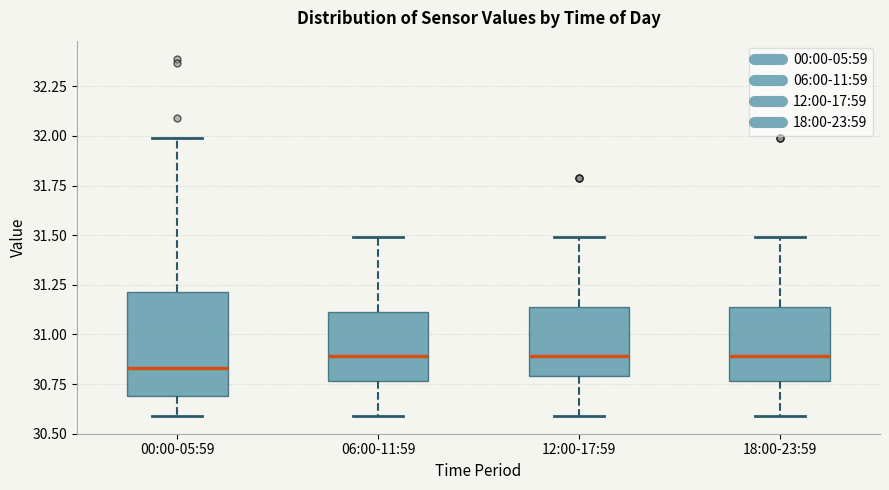

Which box is the tallest, from its lower edge to its upper edge?

00:00-05:59